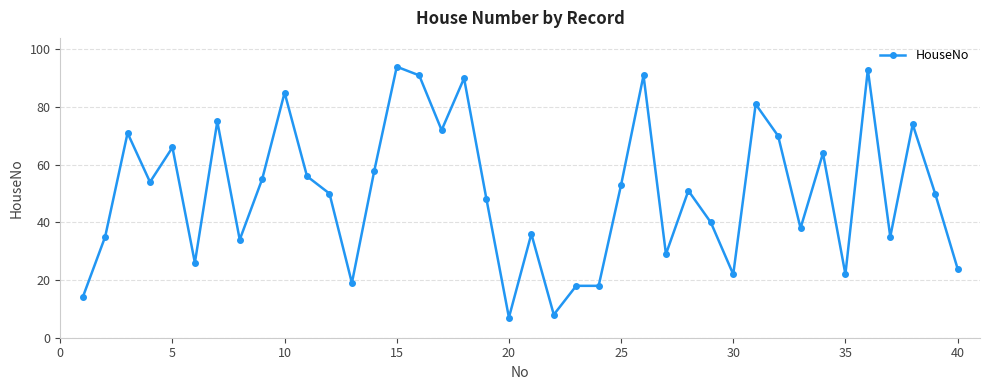

What is the minimum value shown in the chart?

7